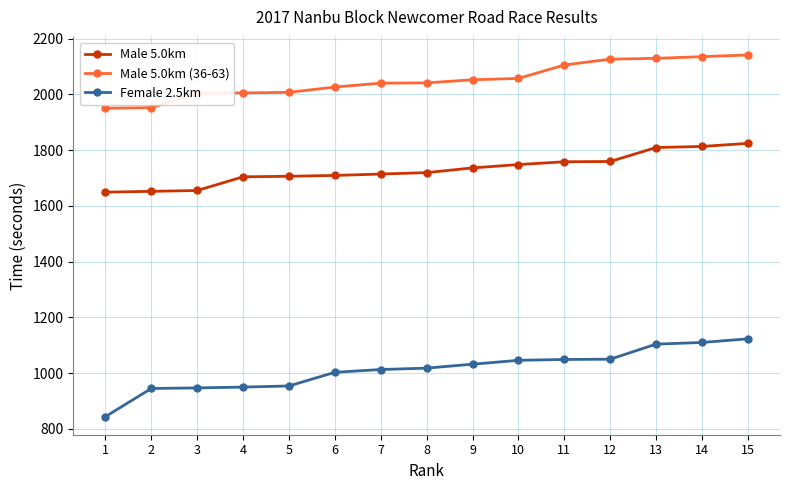

What value does the Female 2.5km series have at 1, to the nearest 50?

850